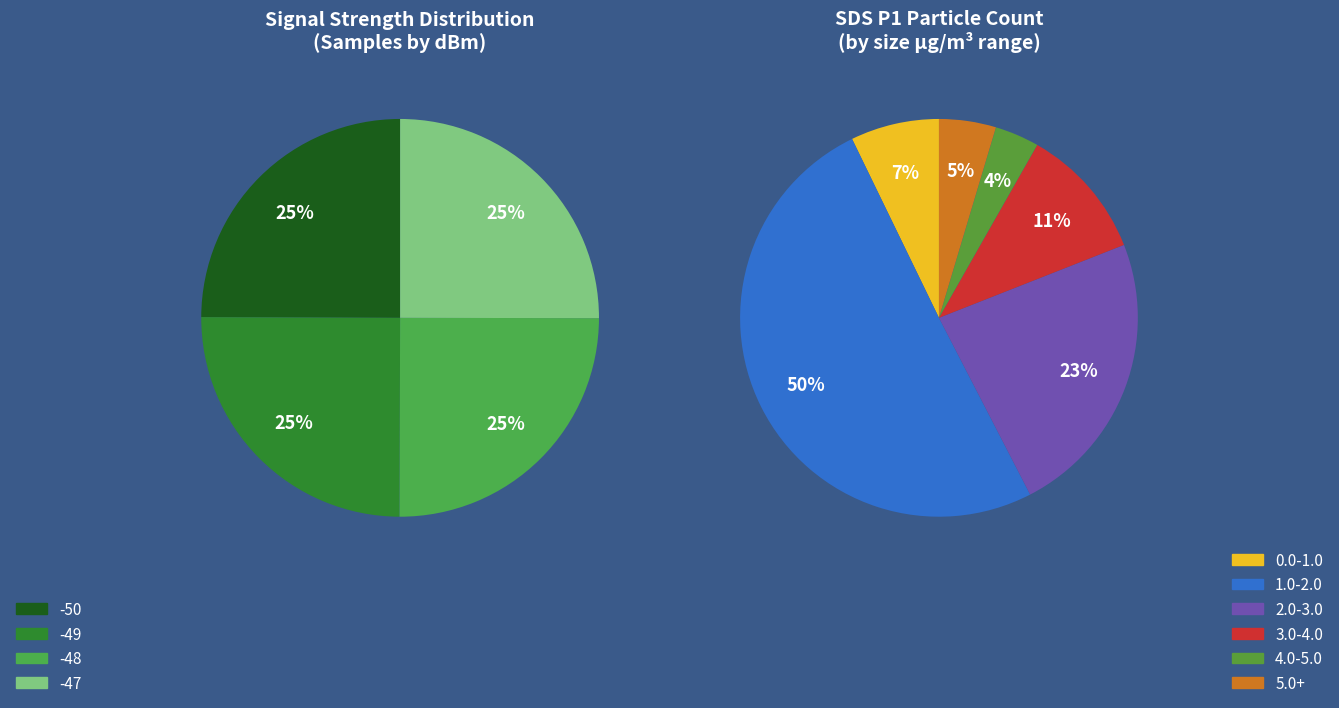

True or false: -49 accounts for 17% of the total.

False